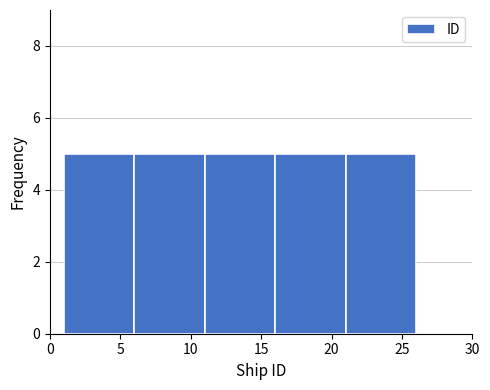

Reading left to right, list every bar in this chart as the range it spans on the x-axis followed by its height. The values are not printed on the chart, so give them approximately, as read against the axis.

1 to 6: 5
6 to 11: 5
11 to 16: 5
16 to 21: 5
21 to 26: 5